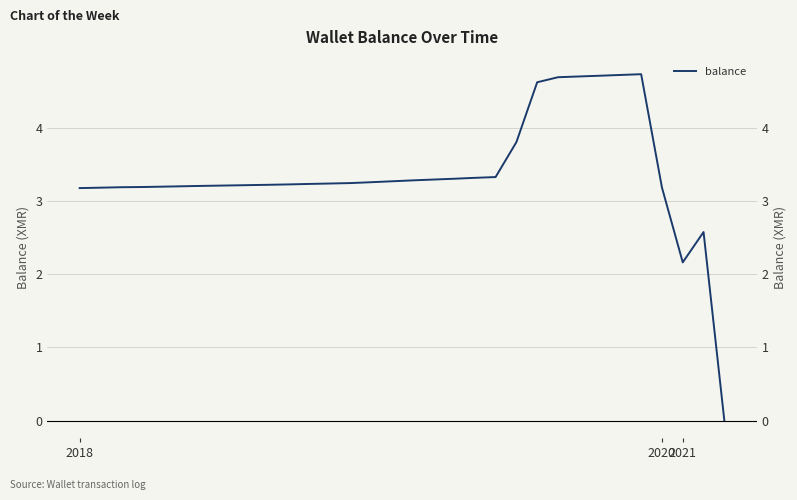

What is the value of the 28th point from the left?

4.7